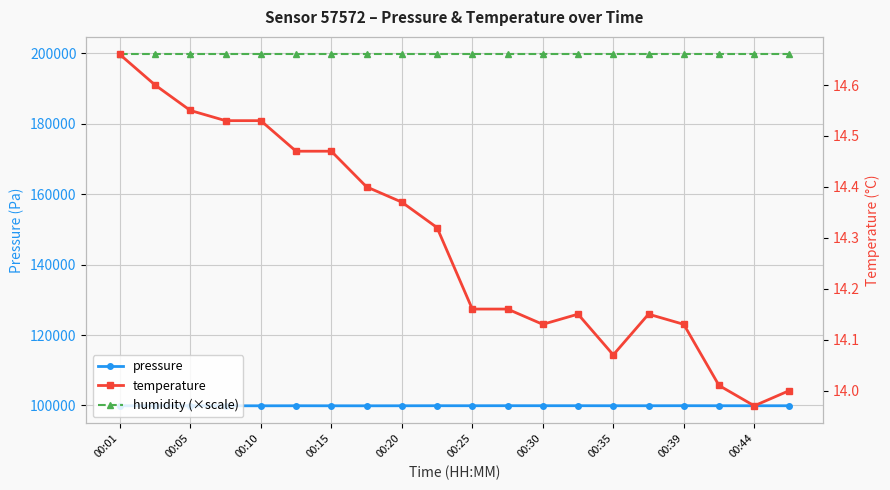

The humidity (×scale) series shows 199700.0 at 00:44. True or false?

True